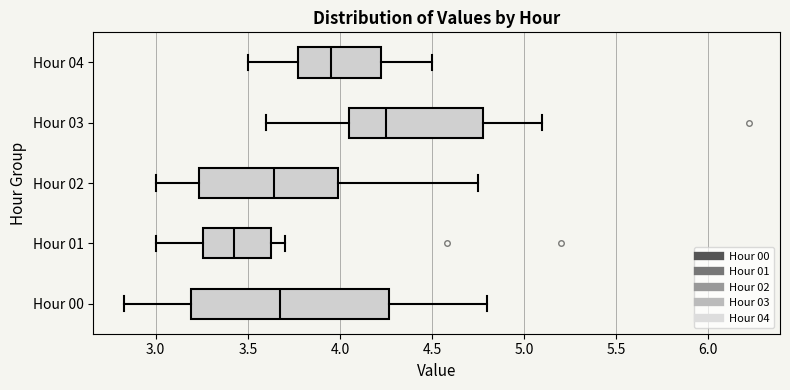

Reading bottom to top, transcribe this box plot: for each box, give where its median line is, the range the box spans, and where its two whiskers end, as read against the x-axis. The values are not printed on the chart, so give them approximately, as read against the axis.

Hour 00: median 3.70, box 3.20 to 4.25, whiskers 2.85 to 4.80
Hour 01: median 3.45, box 3.25 to 3.65, whiskers 3.00 to 3.70
Hour 02: median 3.65, box 3.25 to 4.00, whiskers 3.00 to 4.75
Hour 03: median 4.25, box 4.05 to 4.80, whiskers 3.60 to 5.10
Hour 04: median 3.95, box 3.80 to 4.25, whiskers 3.50 to 4.50